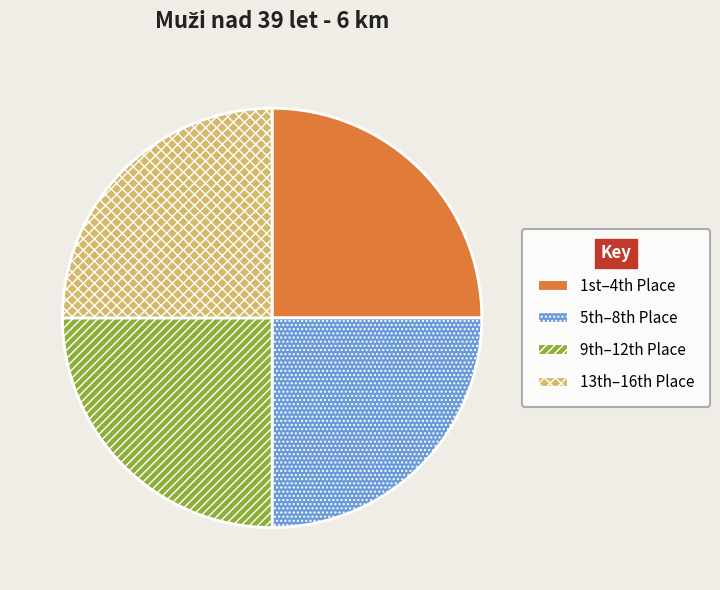

Is there a majority slice in this chart?

No